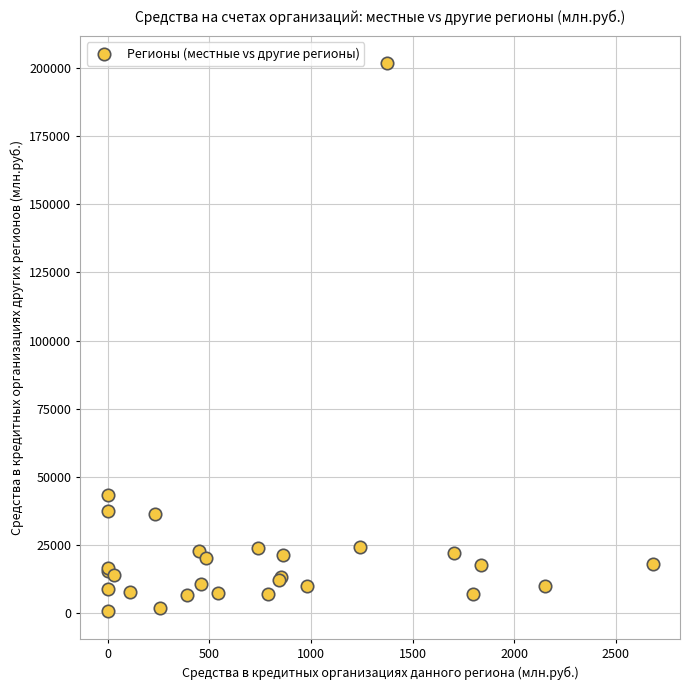

What Y value in the scatter plot is closest to 101144?

43271